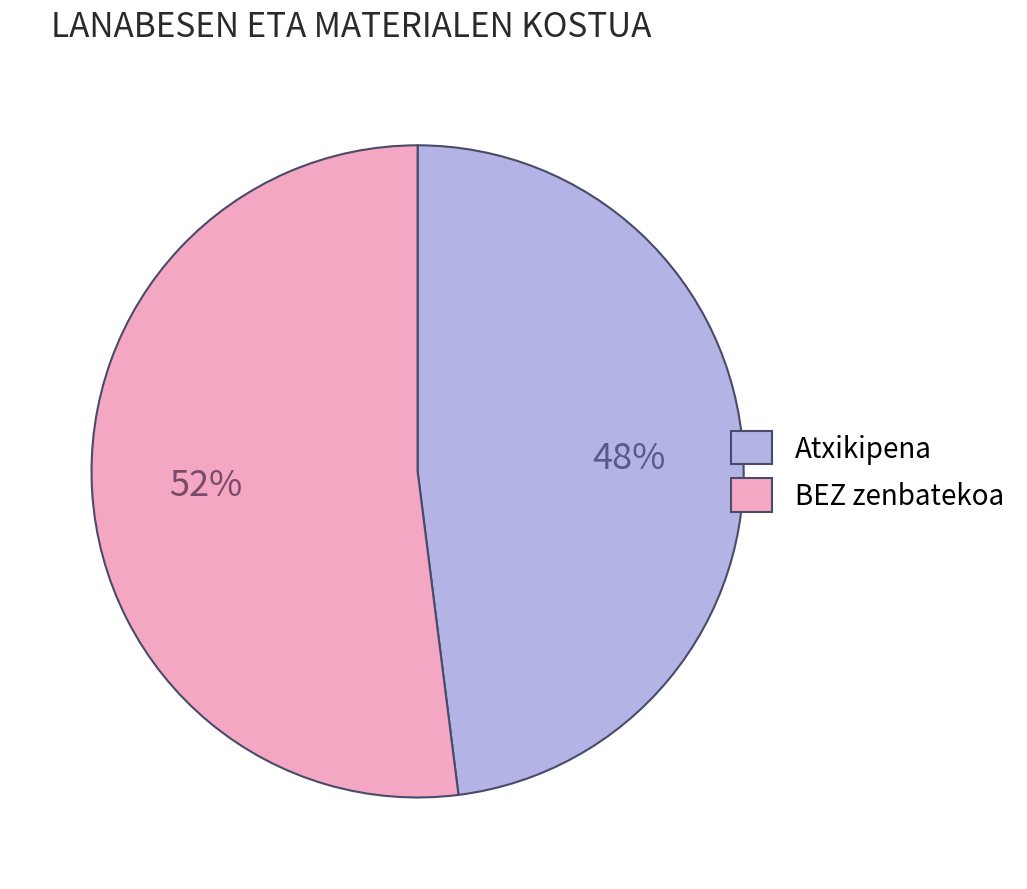

To the nearest percent, what is the combined percentage of Atxikipena and BEZ zenbatekoa?

100%